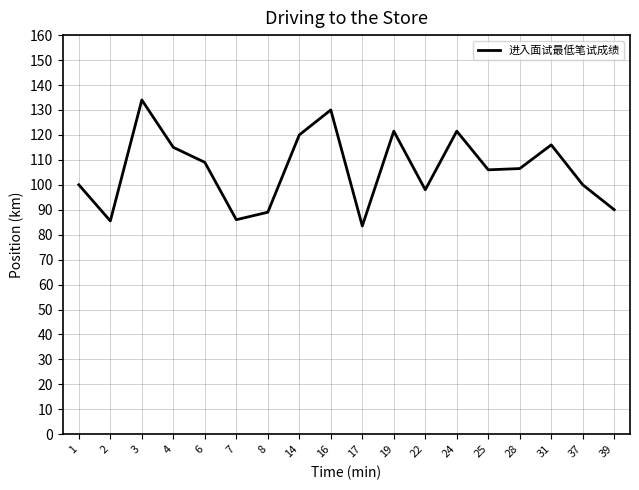

What is the ratio of the value at 1 to the value at 16?

0.8